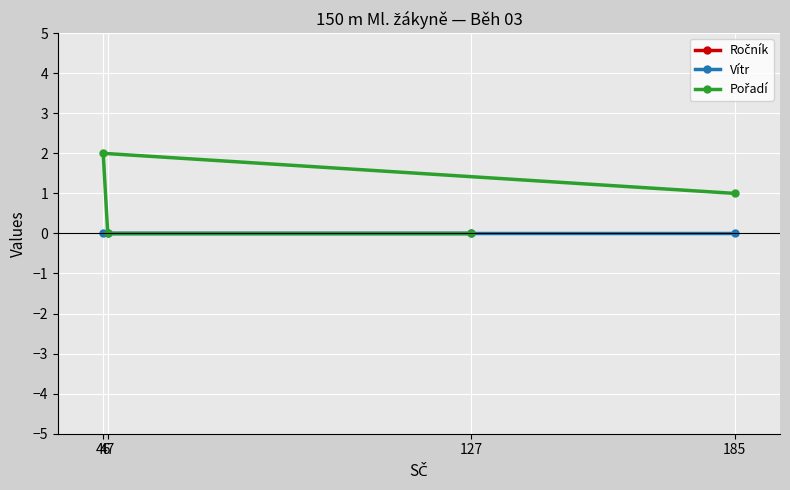

How many data points in Ročník are less than 7?

1